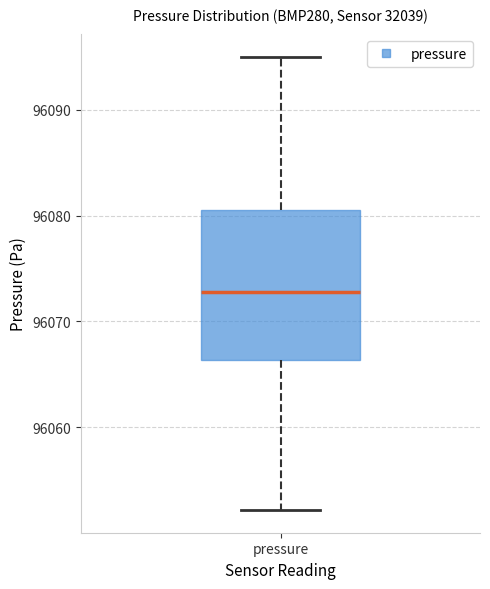

Read this box plot against the y-axis: the position of the median line, the range covered by the box, and the ends of both whiskers. The values are not printed on the chart, so give them approximately, as read against the axis.

median 96073, box 96066 to 96081, whiskers 96052 to 96095